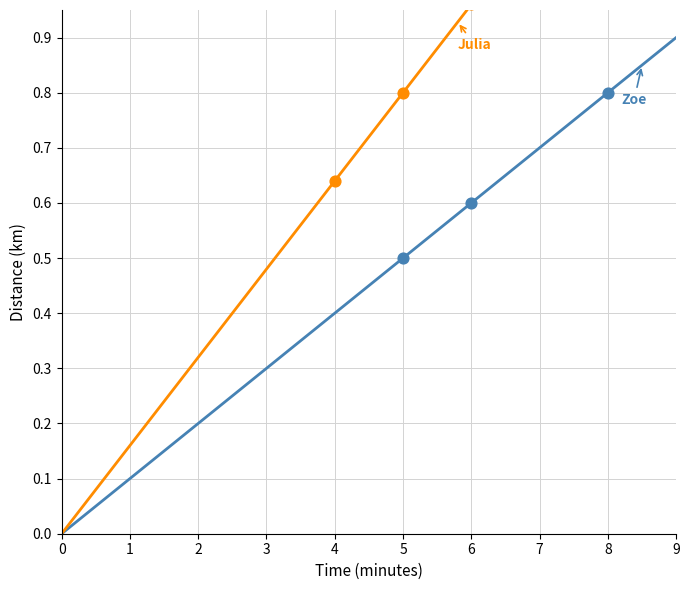

At how many categories does at least one series exceed 1?

1